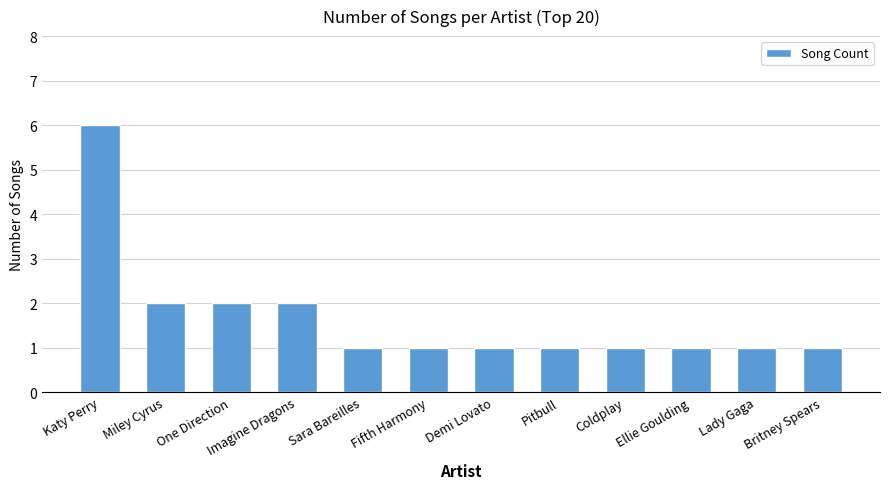

What is the ratio of the value at Demi Lovato to the value at Katy Perry?

0.2